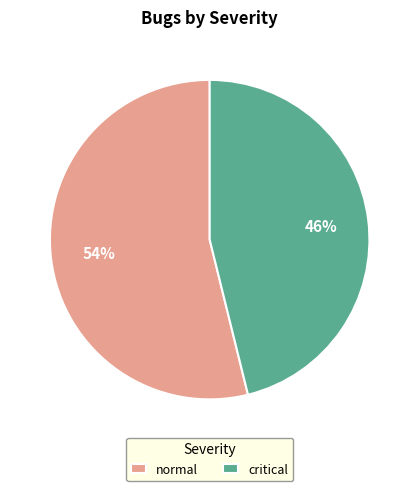

Is the sum of normal and critical greater than half?

Yes